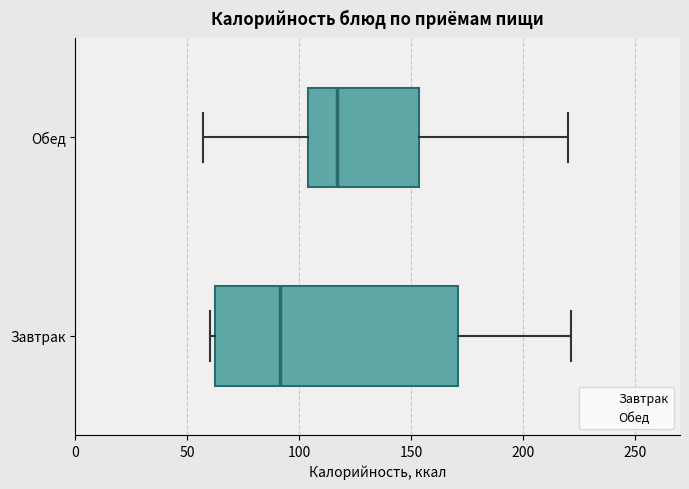

Comparing the boxes themselves (not the whiskers), which one is the widest?

Завтрак